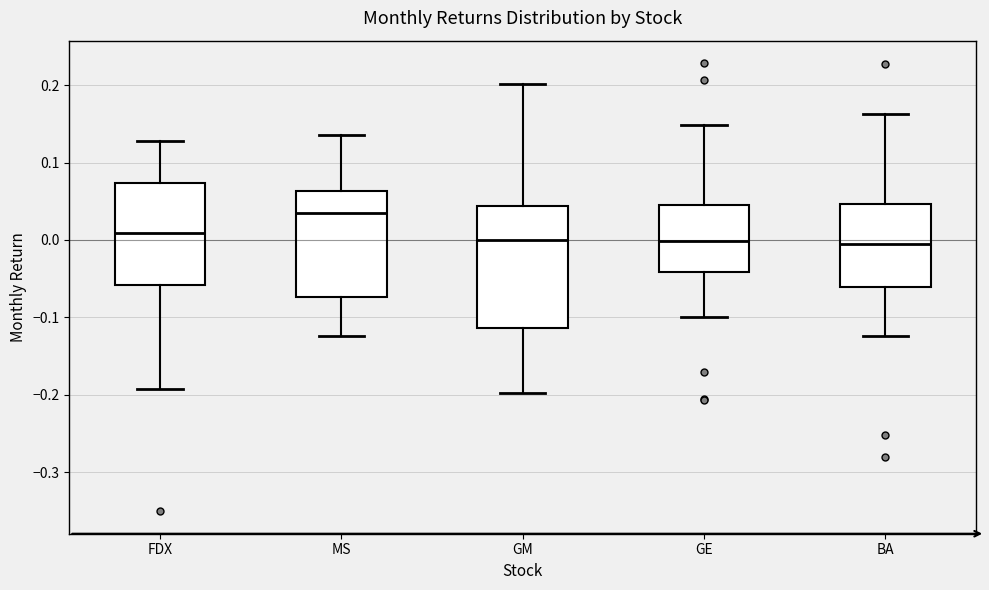

Which box is the tallest, from its lower edge to its upper edge?

GM